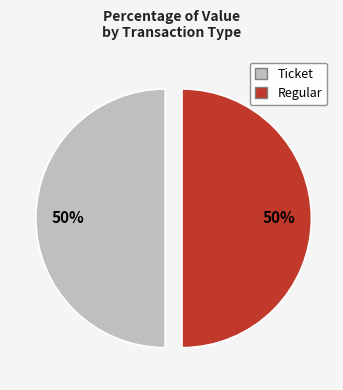

Count the number of slices in the pie.

2